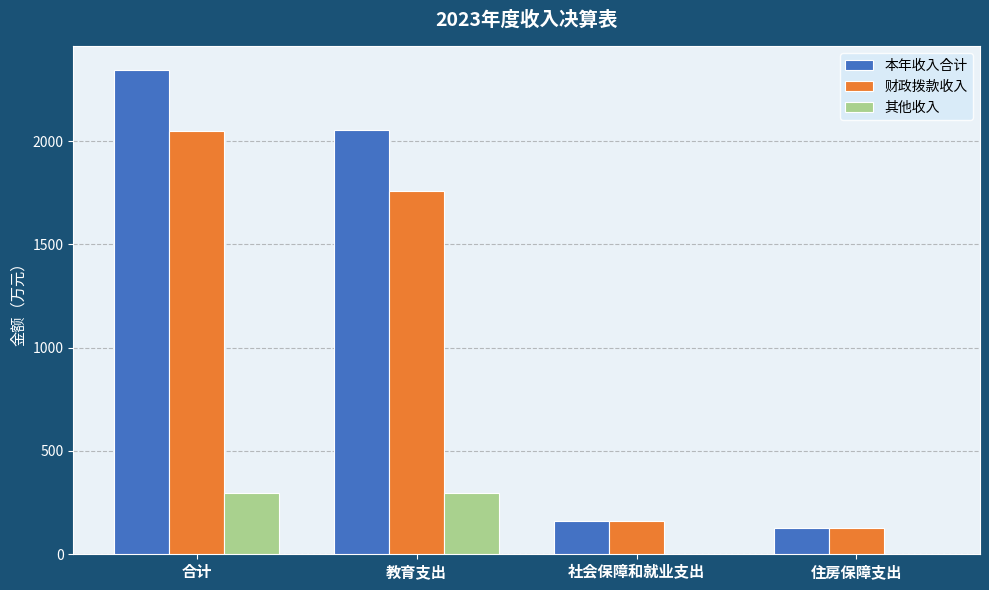

At which category is the sum across all series the highest?

合计